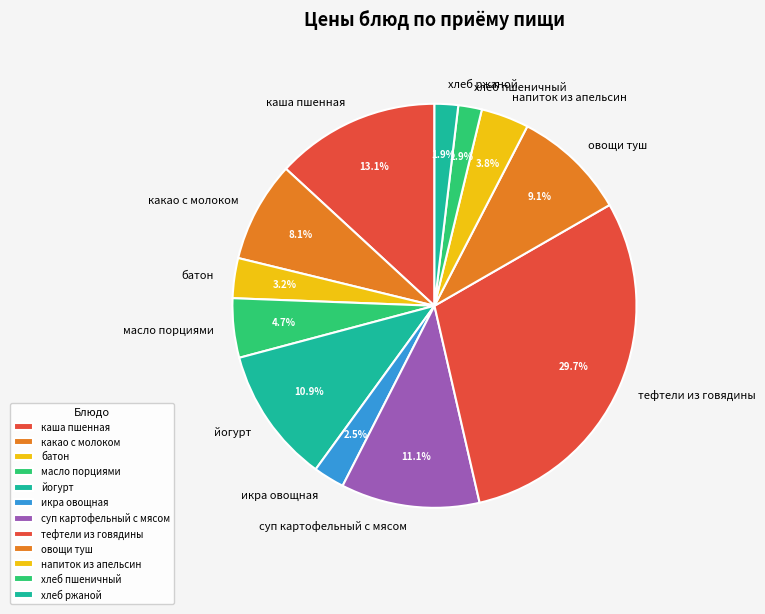

Between тефтели из говядины and хлеб пшеничный, which is larger?

тефтели из говядины